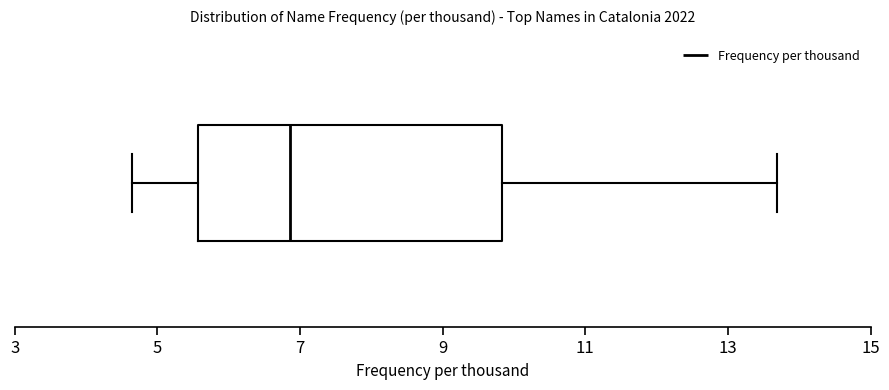

Transcribe this box plot: give where the median line is, the range the box spans, and where the two whiskers end, as read against the x-axis. The values are not printed on the chart, so give them approximately, as read against the axis.

median 6.8, box 5.6 to 9.8, whiskers 4.6 to 13.6